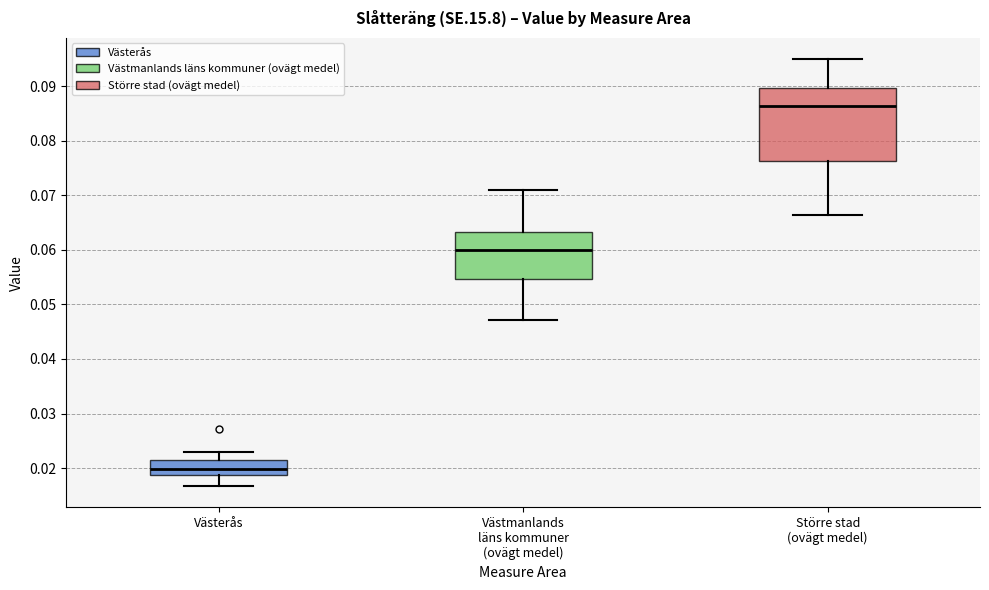

Which box is the tallest, from its lower edge to its upper edge?

Större stad (ovägt medel)